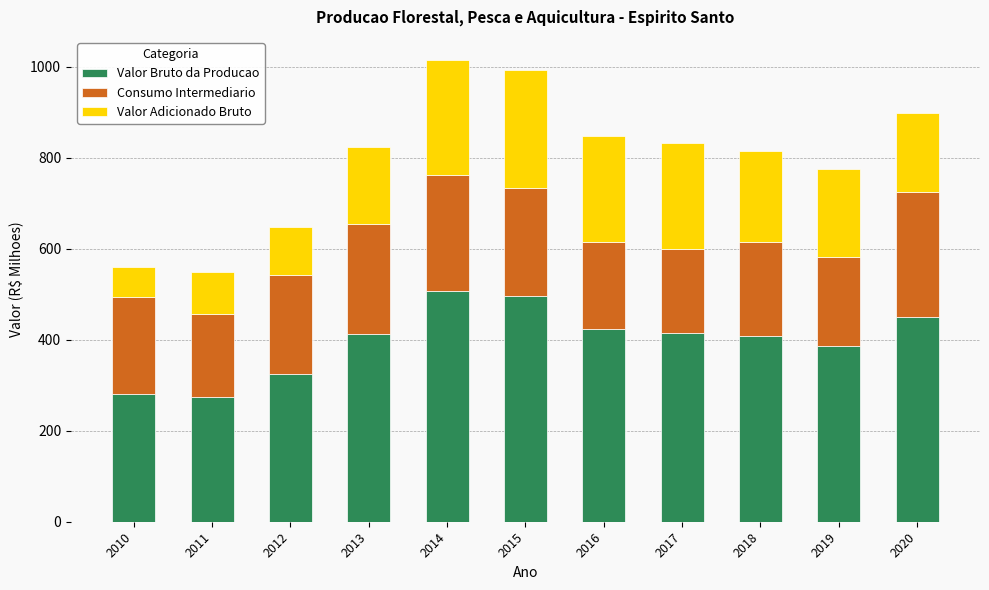

What is the average value of the Valor Bruto da Producao series?

398.1